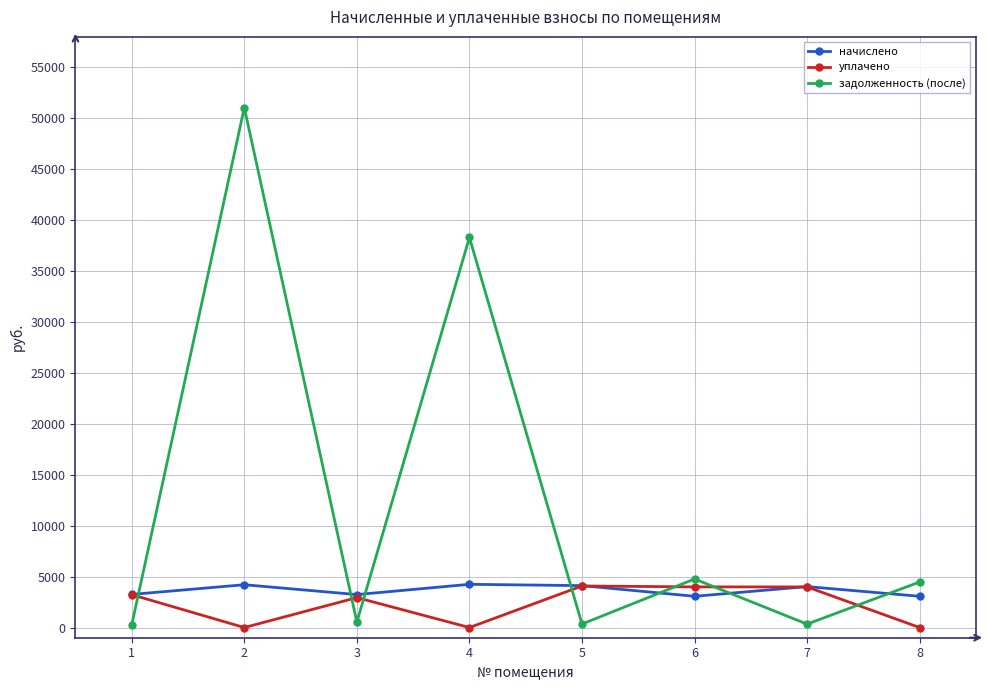

True or false: начислено and задолженность (после) intersect in this chart.

True